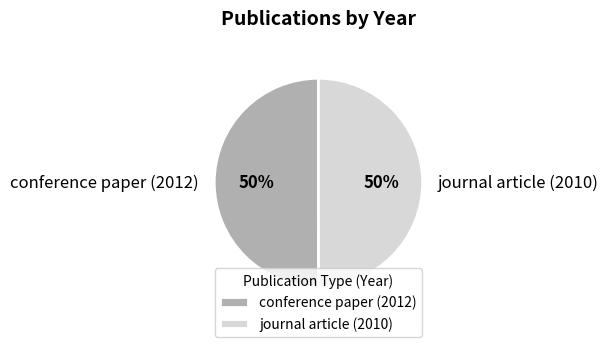

Is the sum of conference paper (2012) and journal article (2010) greater than half?

Yes